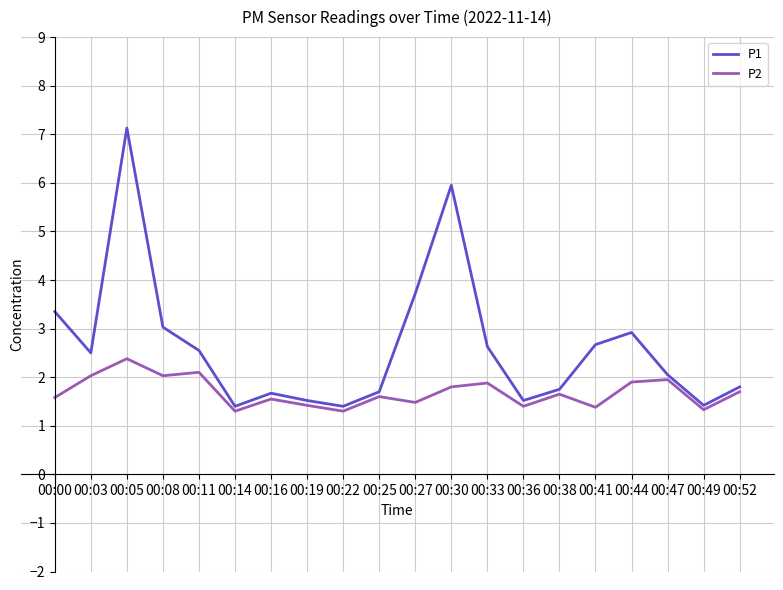

Which category has the highest value in the P2 series?

00:05